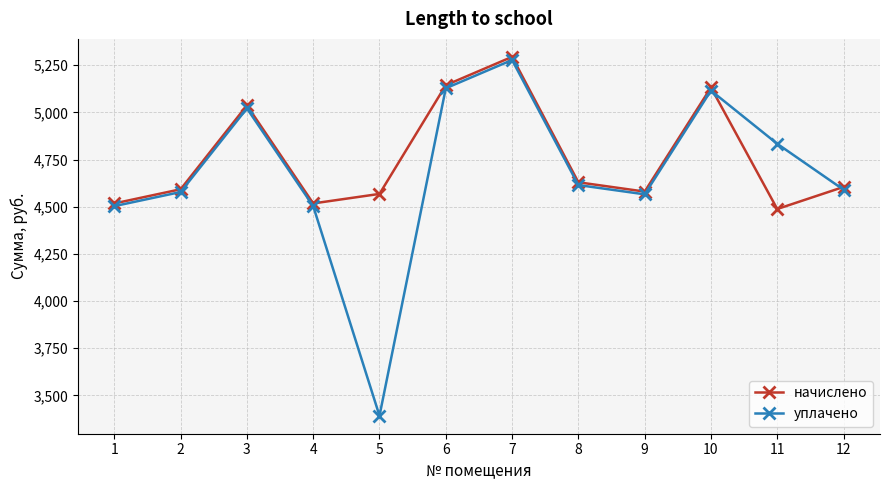

At how many categories does at least one series exceed 4796?

5